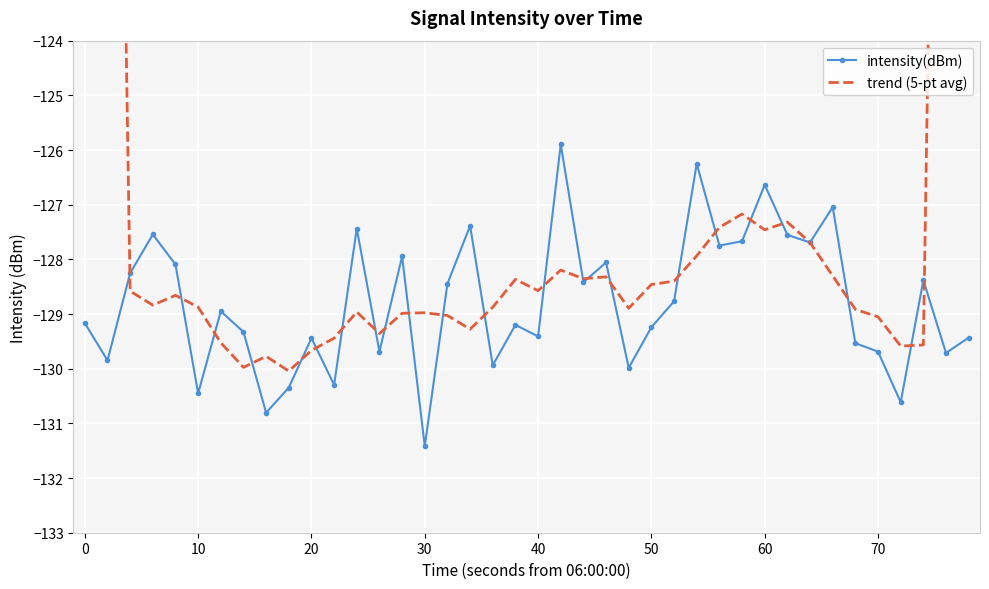

True or false: intensity(dBm) has more than 1 interior local peaks.

True